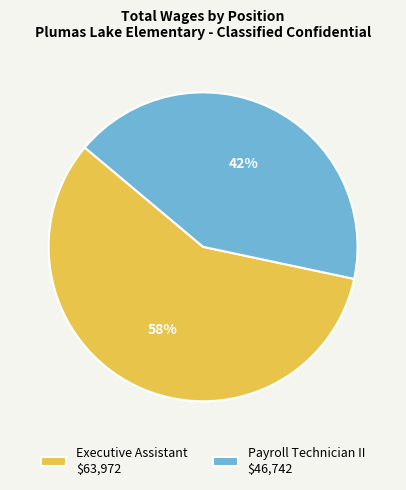

What is the majority slice?

Executive Assistant